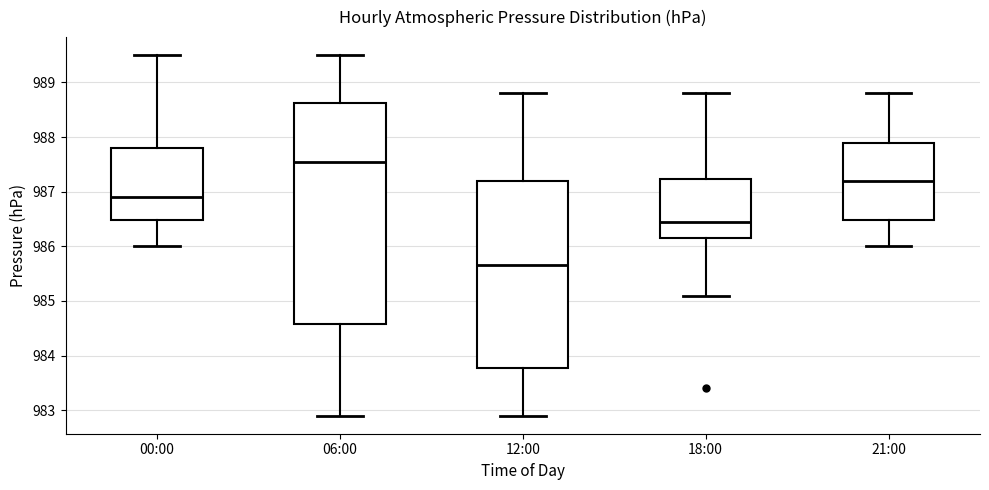

Where does the lower whisker of the box for 12:00 end on the y-axis? The values are not printed on the chart, so give them approximately, as read against the axis.

982.9